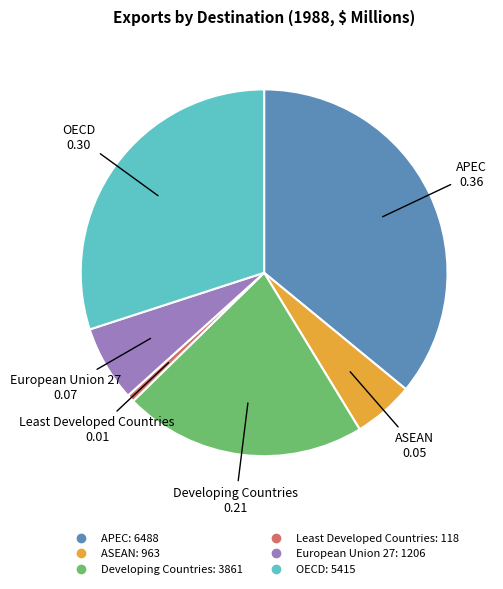

Is ASEAN the majority of the pie?

No